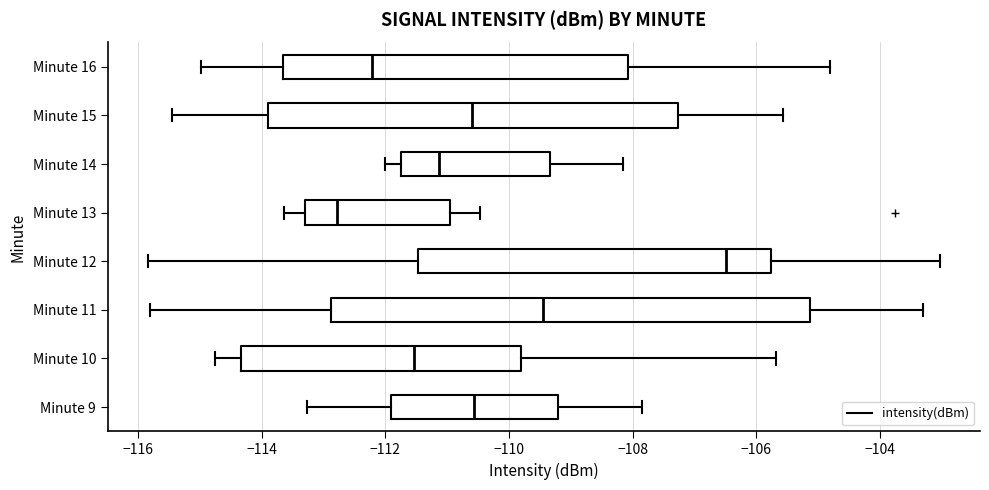

Comparing the boxes themselves (not the whiskers), which one is the widest?

Minute 11